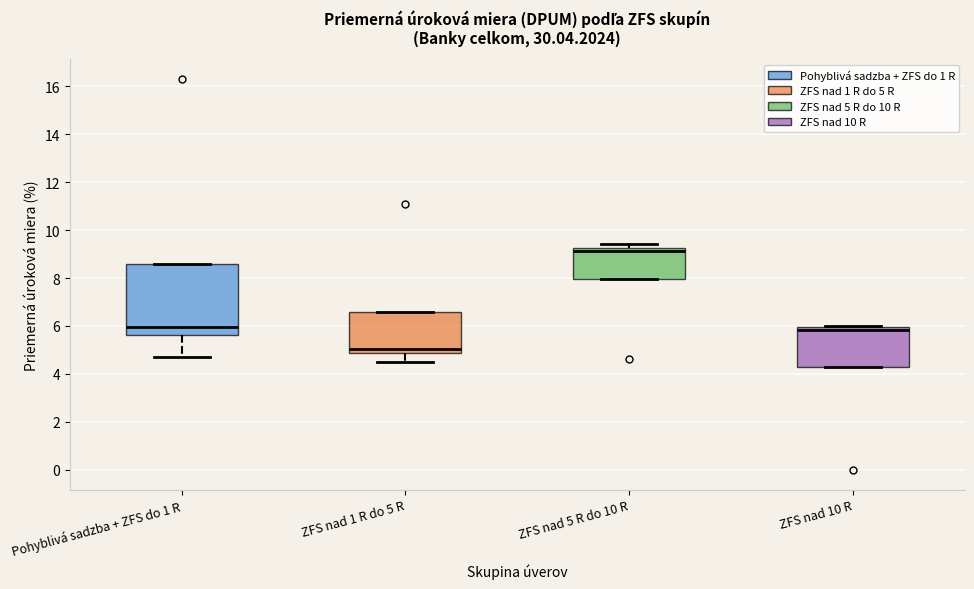

Reading left to right, transcribe this box plot: for each box, give where its median line is, the range the box spans, and where its two whiskers end, as read against the y-axis. The values are not printed on the chart, so give them approximately, as read against the axis.

Pohyblivá sadzba + ZFS do 1 R: median 6.0, box 5.6 to 8.6, whiskers 4.6 to 8.6
ZFS nad 1 R do 5 R: median 5.0, box 4.8 to 6.6, whiskers 4.6 to 6.6
ZFS nad 5 R do 10 R: median 9.2 (just below the box's upper edge), box 8.0 to 9.2, whiskers 8.0 to 9.4
ZFS nad 10 R: median 5.8, box 4.4 to 6.0, whiskers 4.4 to 6.0